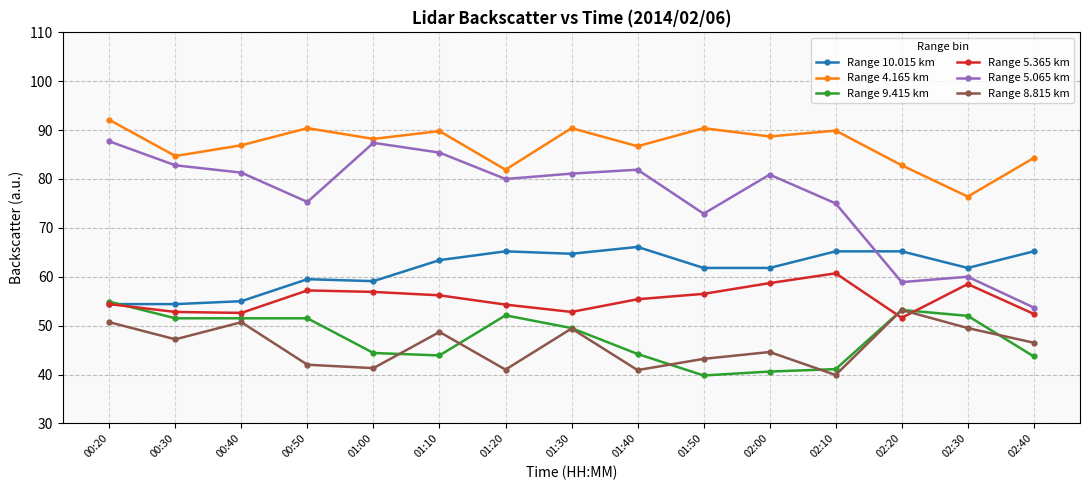

What are all the series names shown in the legend?

Range 10.015 km, Range 4.165 km, Range 9.415 km, Range 5.365 km, Range 5.065 km, Range 8.815 km